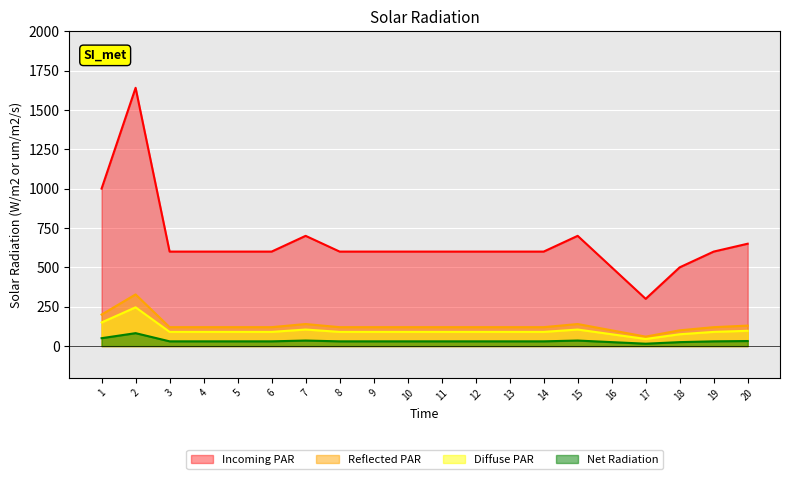

Is it true that Incoming PAR equals 700 at 7?

True